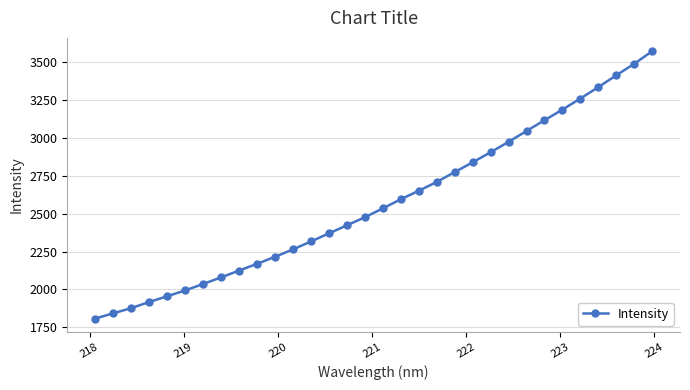

What is the value of the 30th point from the left?

3413.8